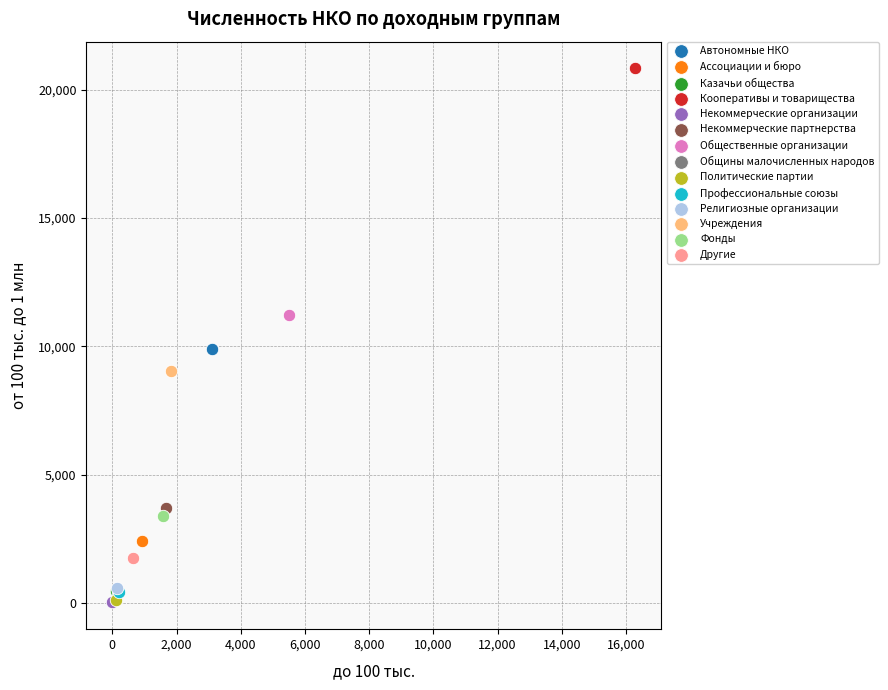

What are all the series names shown in the legend?

Автономные НКО, Ассоциации и бюро, Казачьи общества, Кооперативы и товарищества, Некоммерческие организации, Некоммерческие партнерства, Общественные организации, Общины малочисленных народов, Политические партии, Профессиональные союзы, Религиозные организации, Учреждения, Фонды, Другие